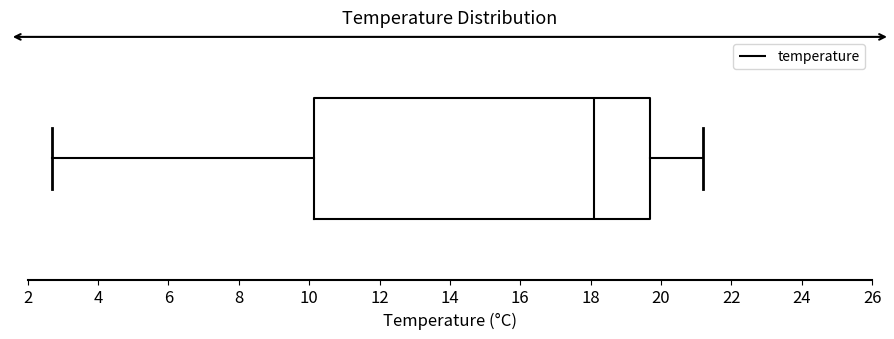

Where does the median line of the box sit on the x-axis? The values are not printed on the chart, so give them approximately, as read against the axis.

18.2